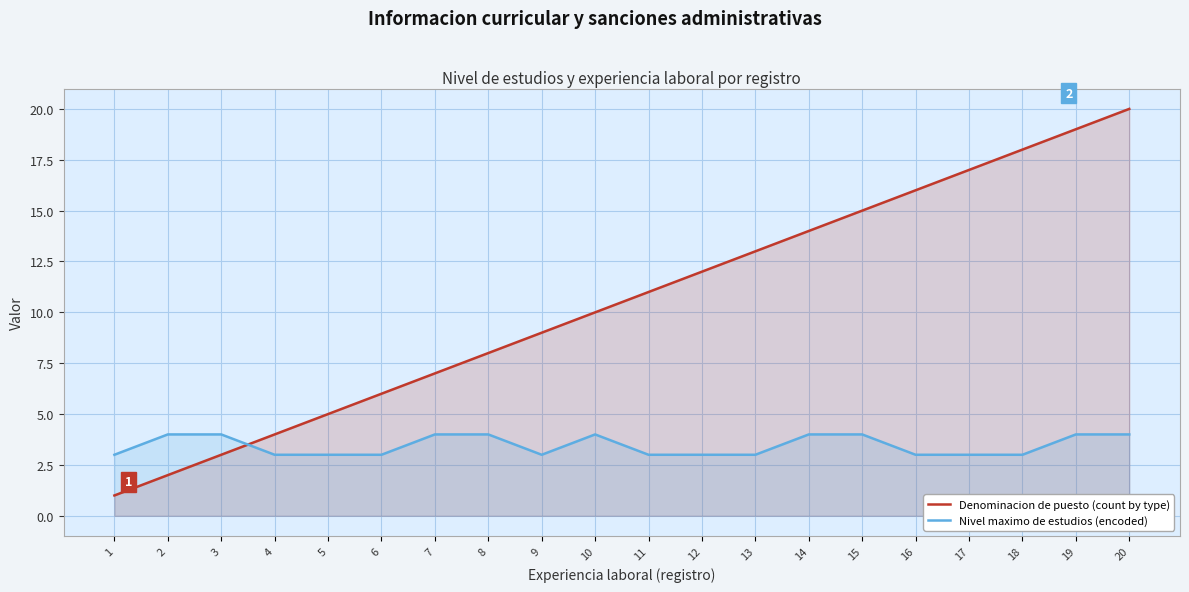

Between 17 and 20, which series saw the biggest shift?

Denominacion de puesto (count by type)